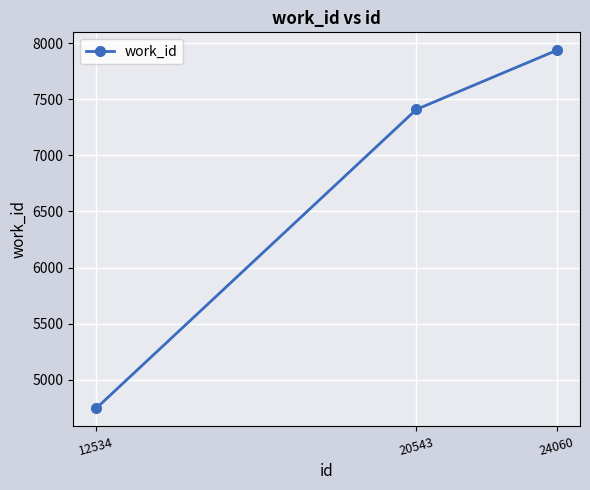

How many lines are shown in the chart?

1